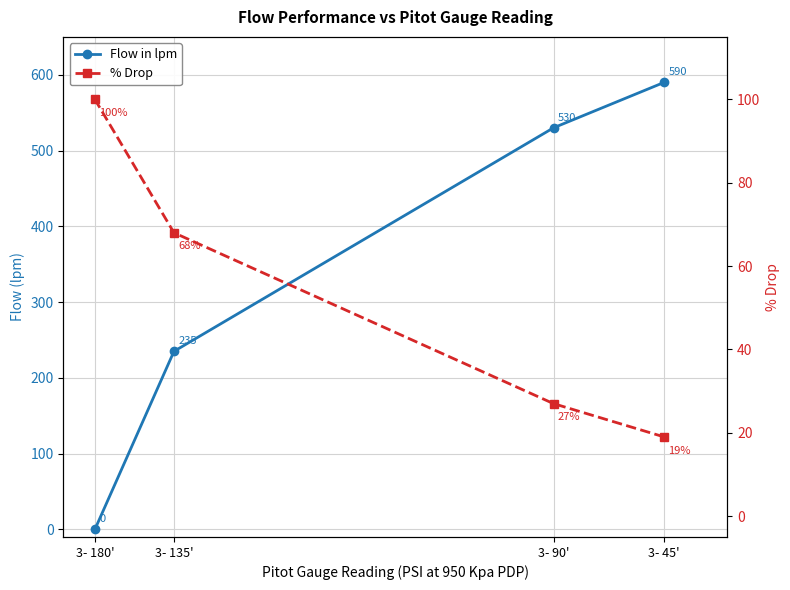

Read the Flow in lpm value at 3- 90'.

530